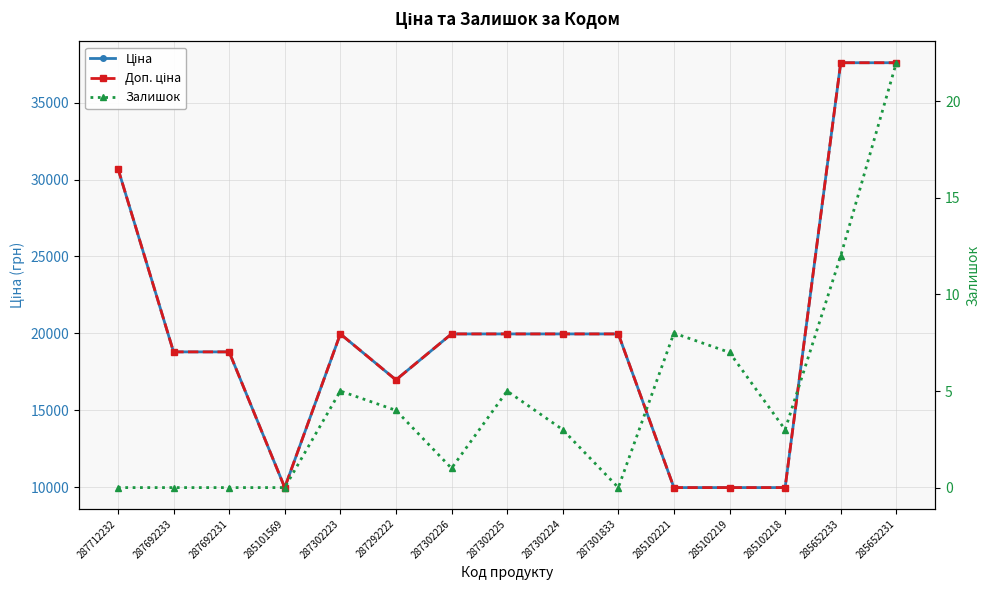

What is the average value of the Залишок series?

4.7